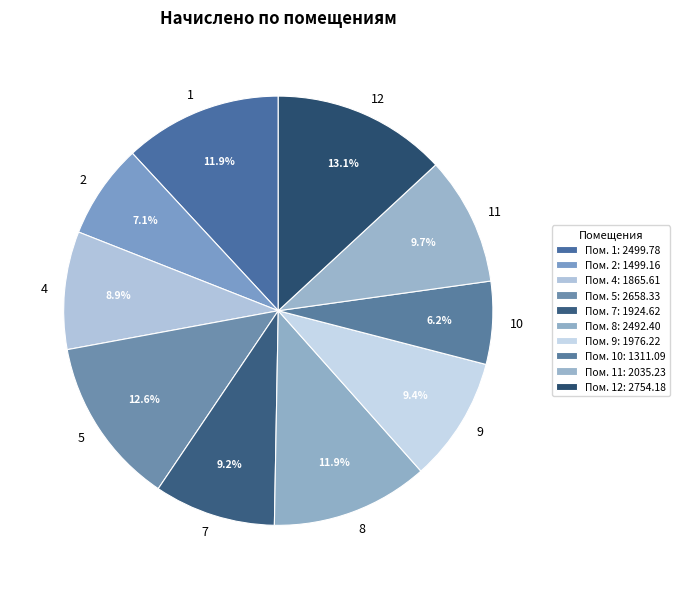

How many segments does this pie chart have?

10